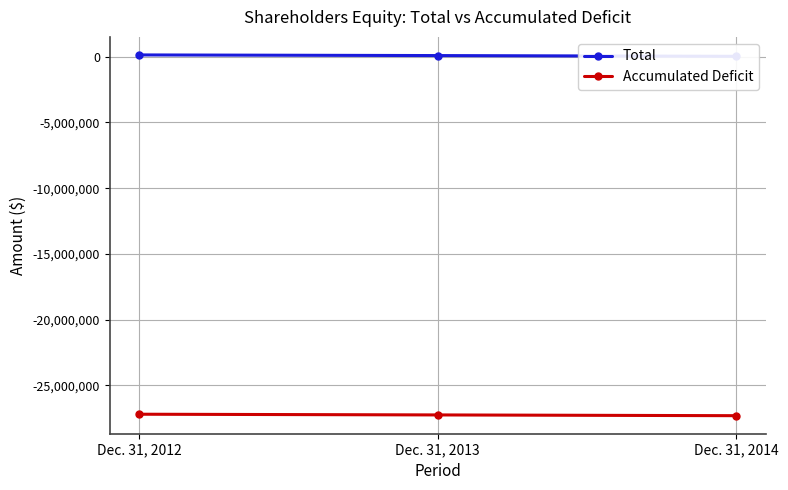

At which category is the sum across all series the highest?

Dec. 31, 2012